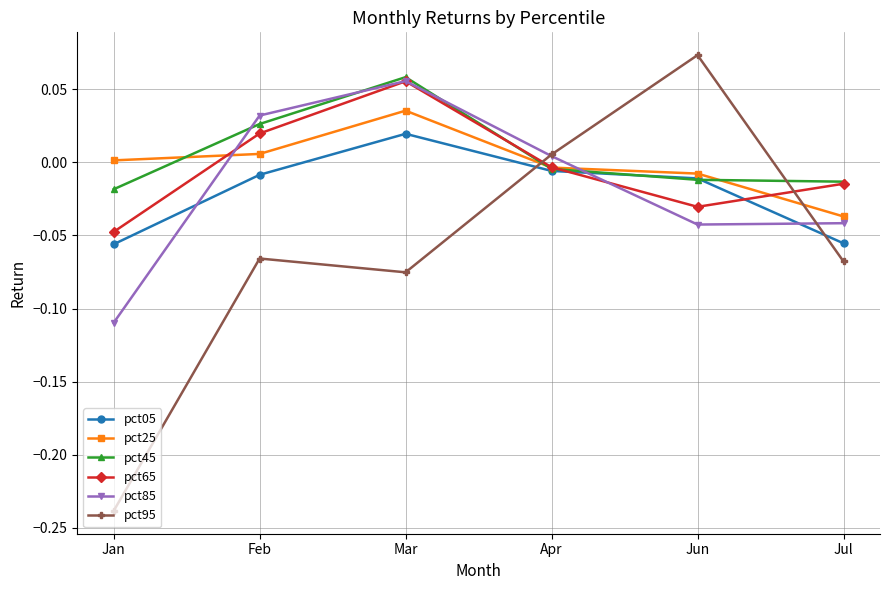

What is the label of the 2nd point from the right?

Jun